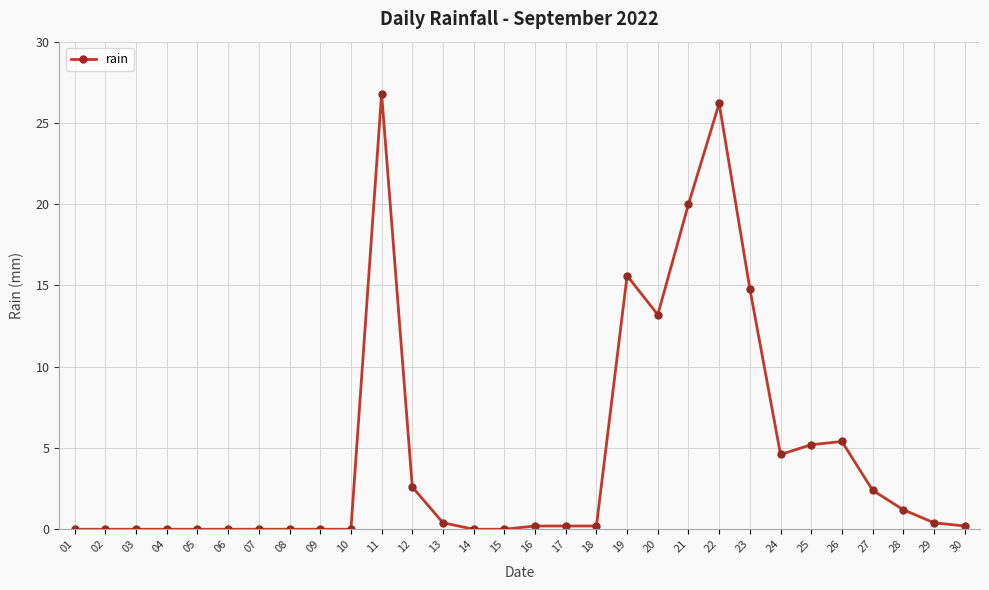

Where is the data nearest to the value 13?

20